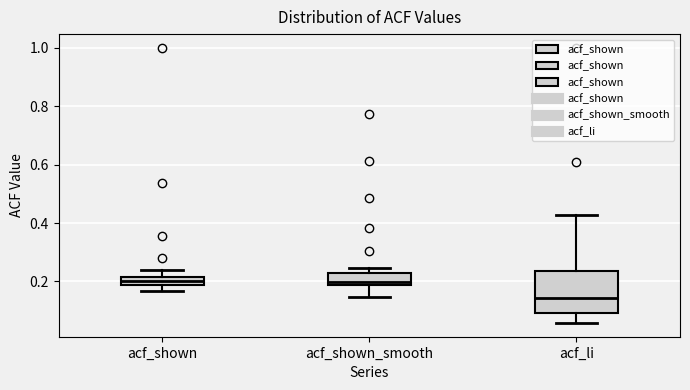

Which box is the tallest, from its lower edge to its upper edge?

acf_li